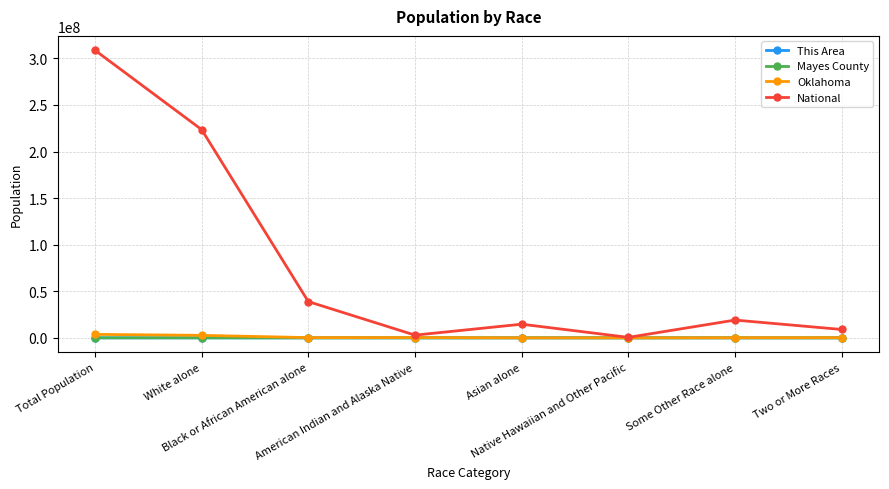

How many values in the This Area series are below 490?

4